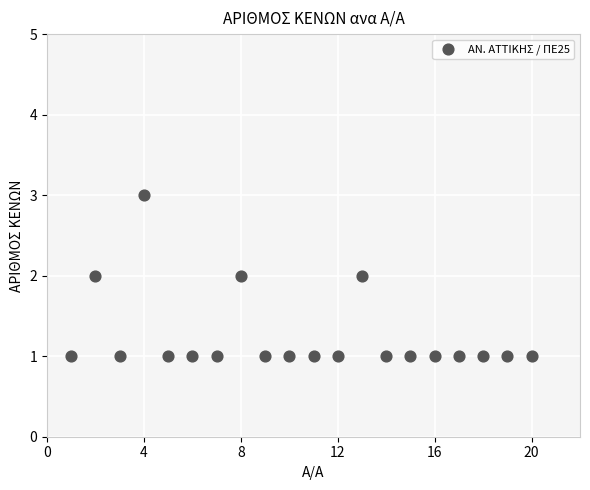

What is the range of X values (max minus min)?

19